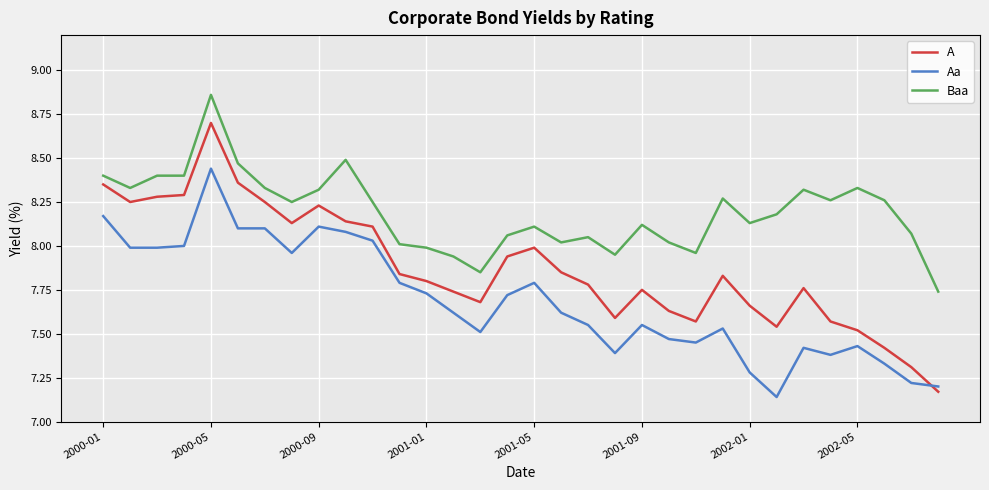

What is the difference between the maximum and minimum values in the Aa series?

1.3